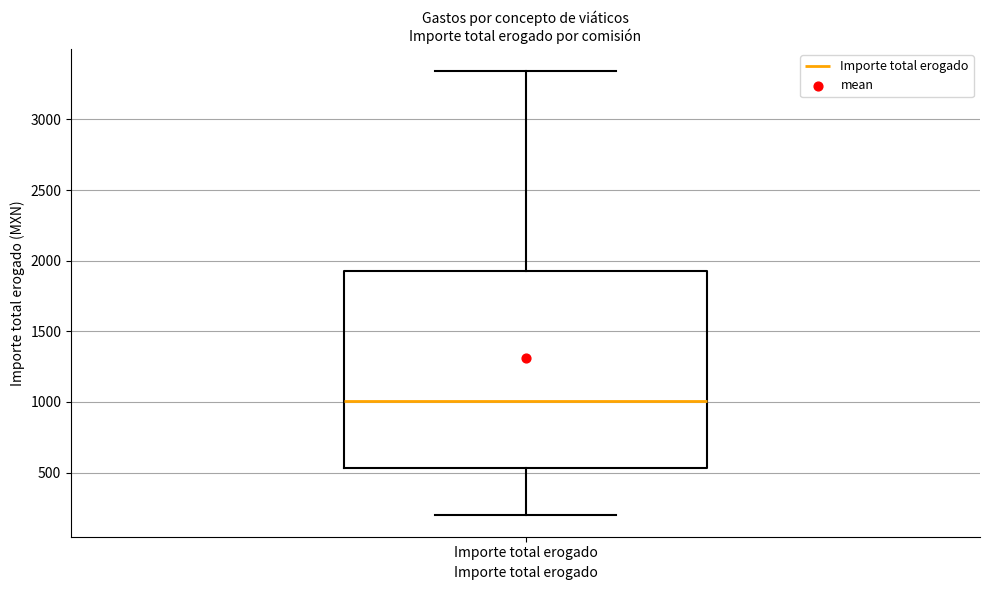

Where does the median line of the box for Importe total erogado sit on the y-axis? The values are not printed on the chart, so give them approximately, as read against the axis.

1000